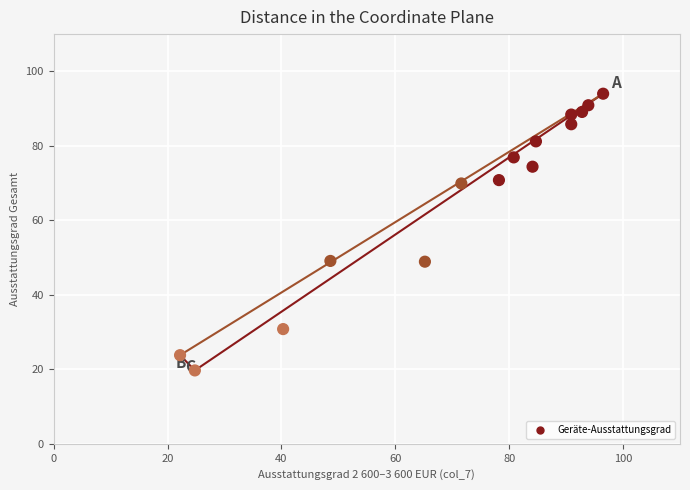

Count the number of points in this scatter plot.

15